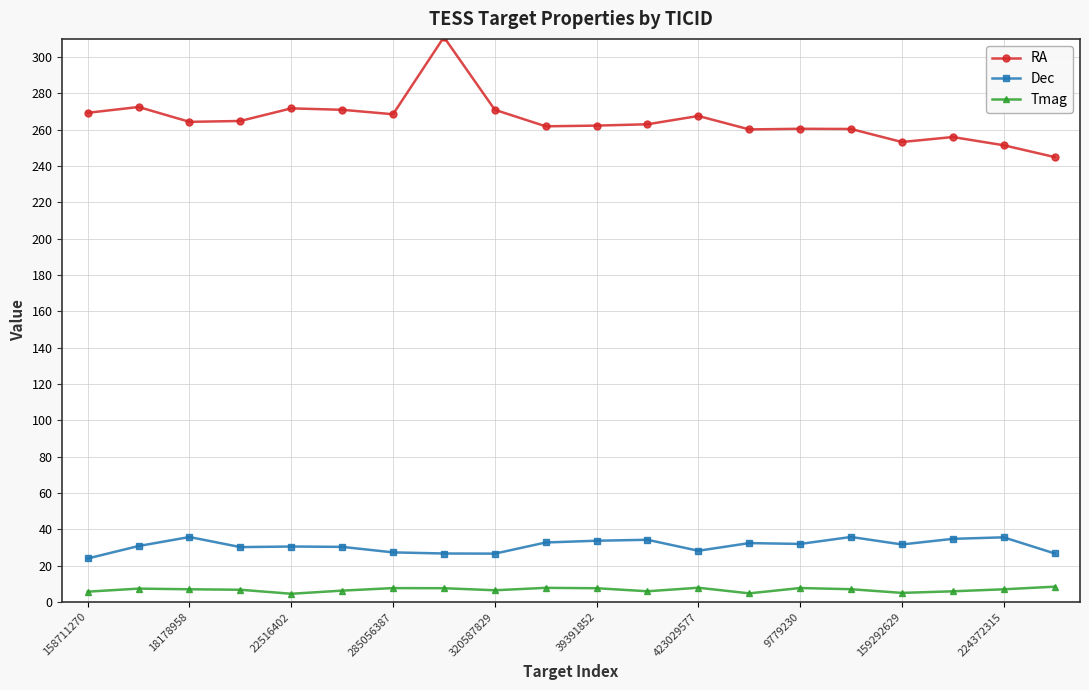

True or false: Tmag and RA cross at least once.

False